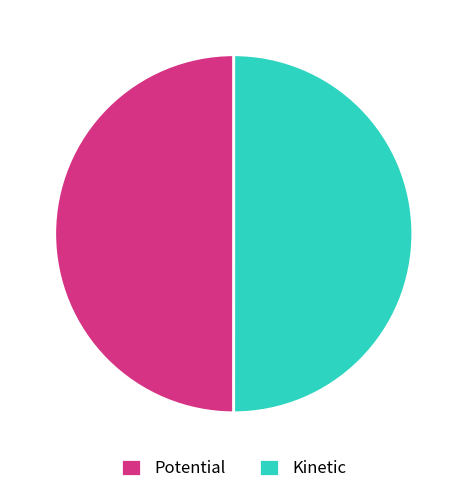

Combined, do Potential and Kinetic account for over 50%?

Yes